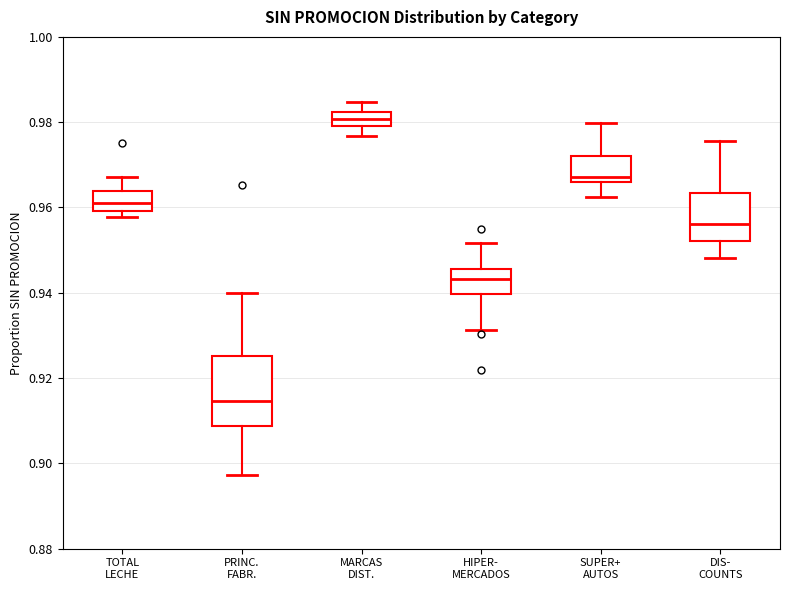

Which box's median line is the highest?

MARCAS DIST.